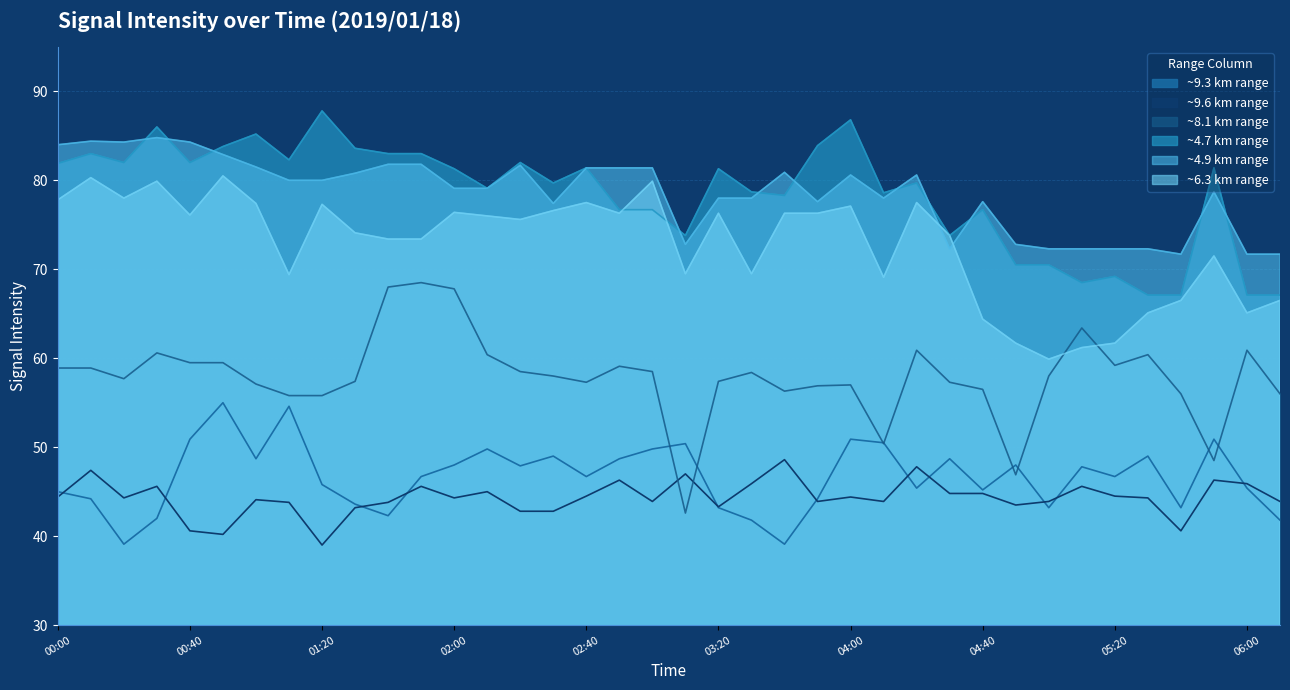

Read the 9.581 value at 00:10.

47.4